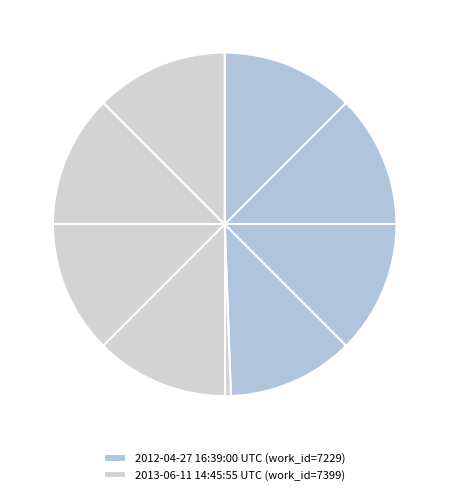

Does 2012-04-27 16:39:00 UTC represent more than half of the total?

No